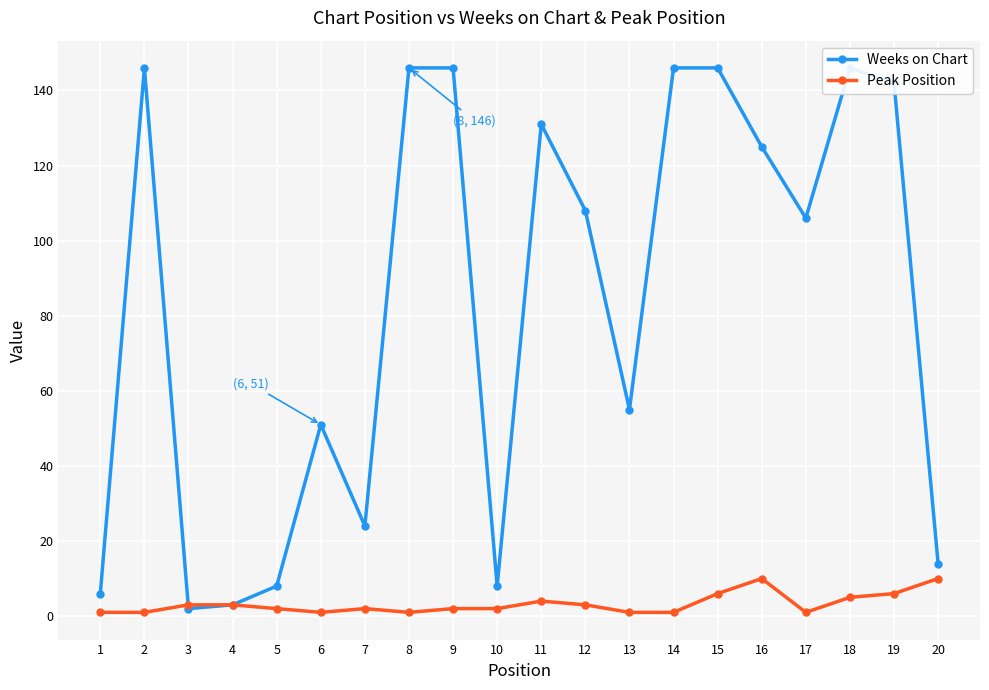

What is the value of the Weeks on Chart point at the 19th from the left?

142